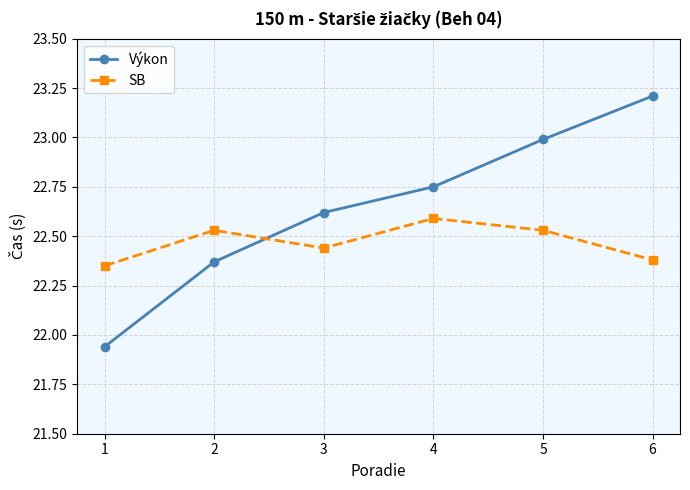

How many times do SB and Výkon cross each other?

1